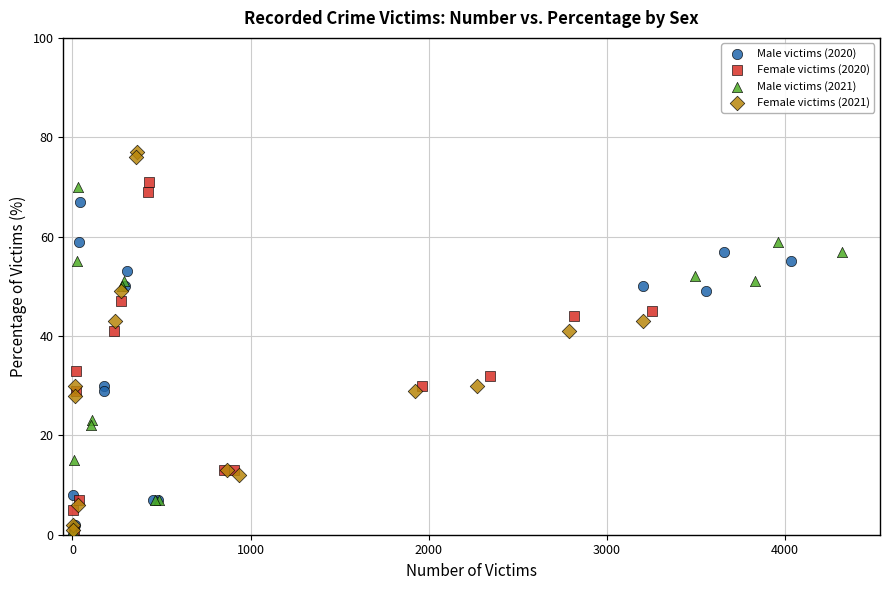

Which series contains the highest Y value?

Female victims (2021)